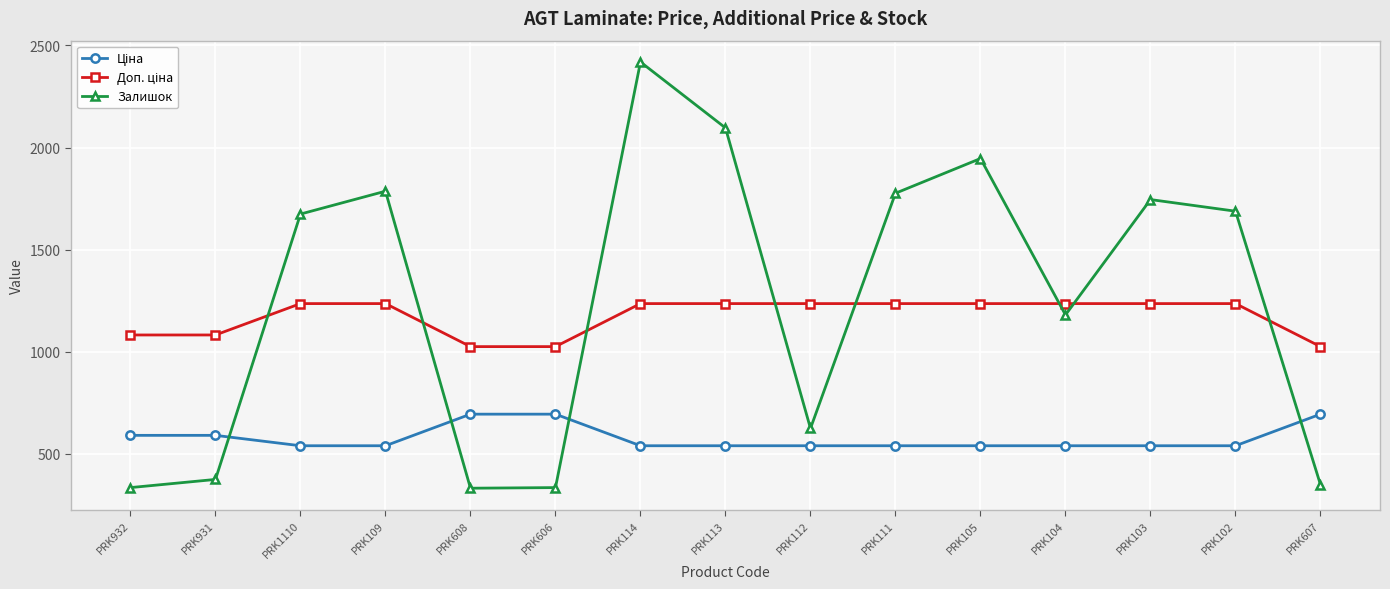

Which category has the highest value across all series?

PRK114